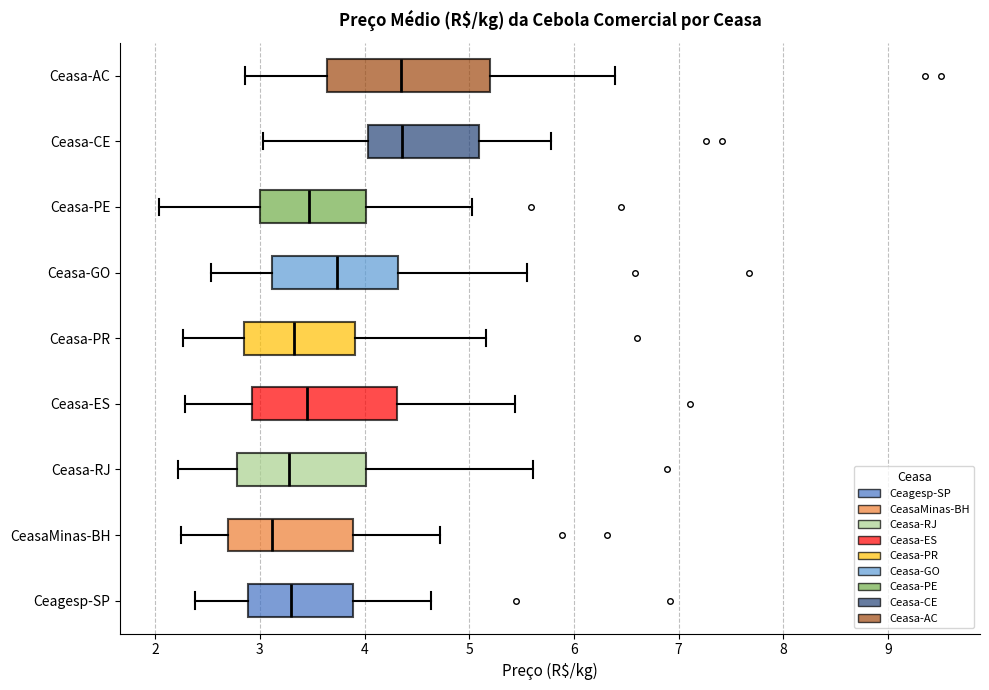

Reading bottom to top, read every box against the x-axis: the position of its median line, the range the box covers, and the ends of its whiskers. The values are not printed on the chart, so give them approximately, as read against the axis.

Ceagesp-SP: median 3.3, box 2.9 to 3.9, whiskers 2.4 to 4.6
CeasaMinas-BH: median 3.1, box 2.7 to 3.9, whiskers 2.2 to 4.7
Ceasa-RJ: median 3.3, box 2.8 to 4.0, whiskers 2.2 to 5.6
Ceasa-ES: median 3.4, box 2.9 to 4.3, whiskers 2.3 to 5.4
Ceasa-PR: median 3.3, box 2.9 to 3.9, whiskers 2.3 to 5.2
Ceasa-GO: median 3.7, box 3.1 to 4.3, whiskers 2.5 to 5.5
Ceasa-PE: median 3.5, box 3.0 to 4.0, whiskers 2.0 to 5.0
Ceasa-CE: median 4.4, box 4.0 to 5.1, whiskers 3.0 to 5.8
Ceasa-AC: median 4.3, box 3.6 to 5.2, whiskers 2.9 to 6.4